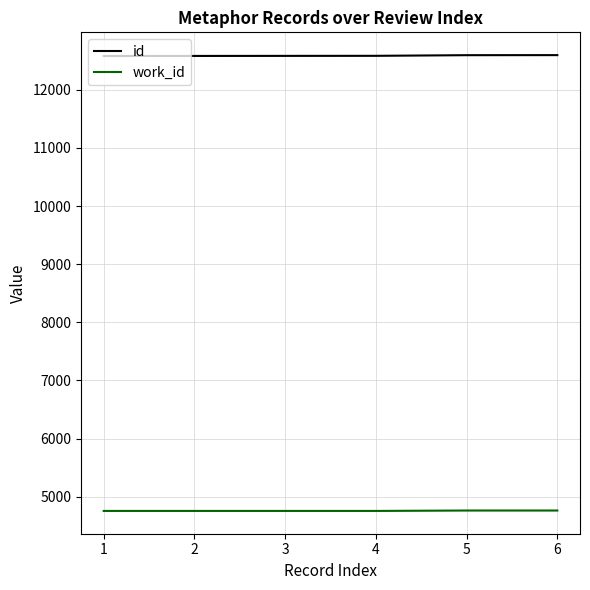

At 5, list the series in order from smallest to largest.

work_id, id